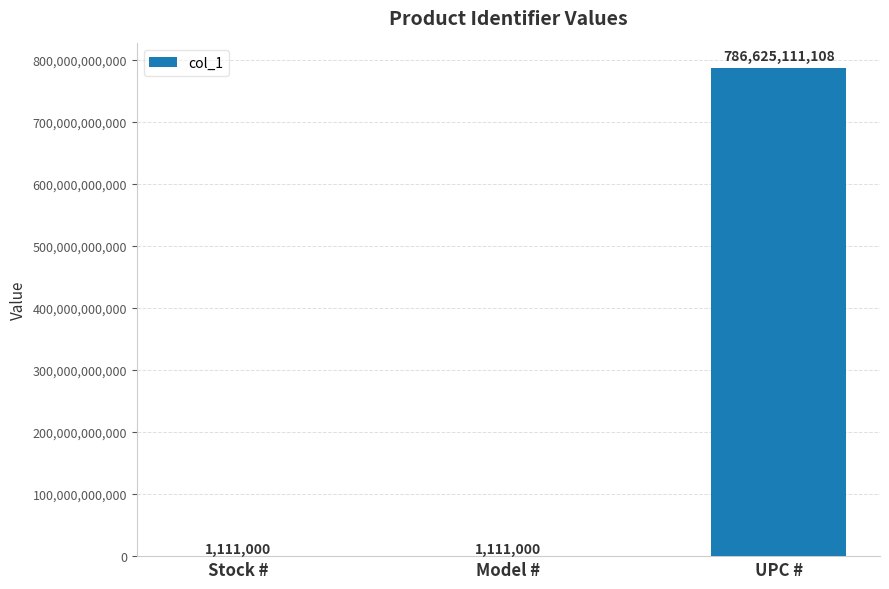

The chart shows a value of 1111000 at Stock #. True or false?

True